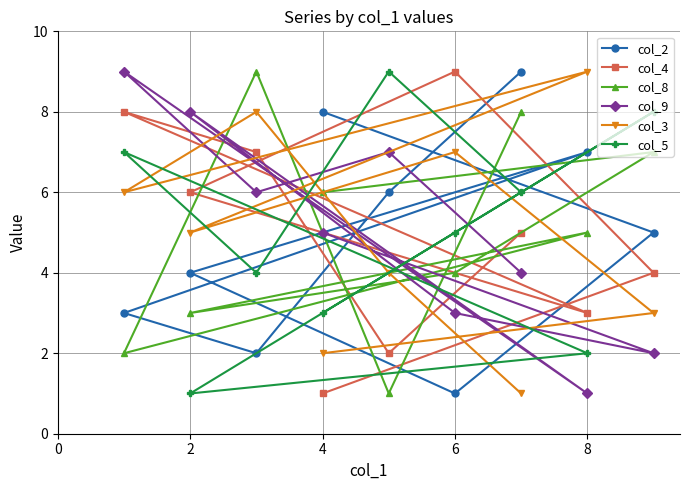

True or false: col_5 has a value of 5 at 2.

False